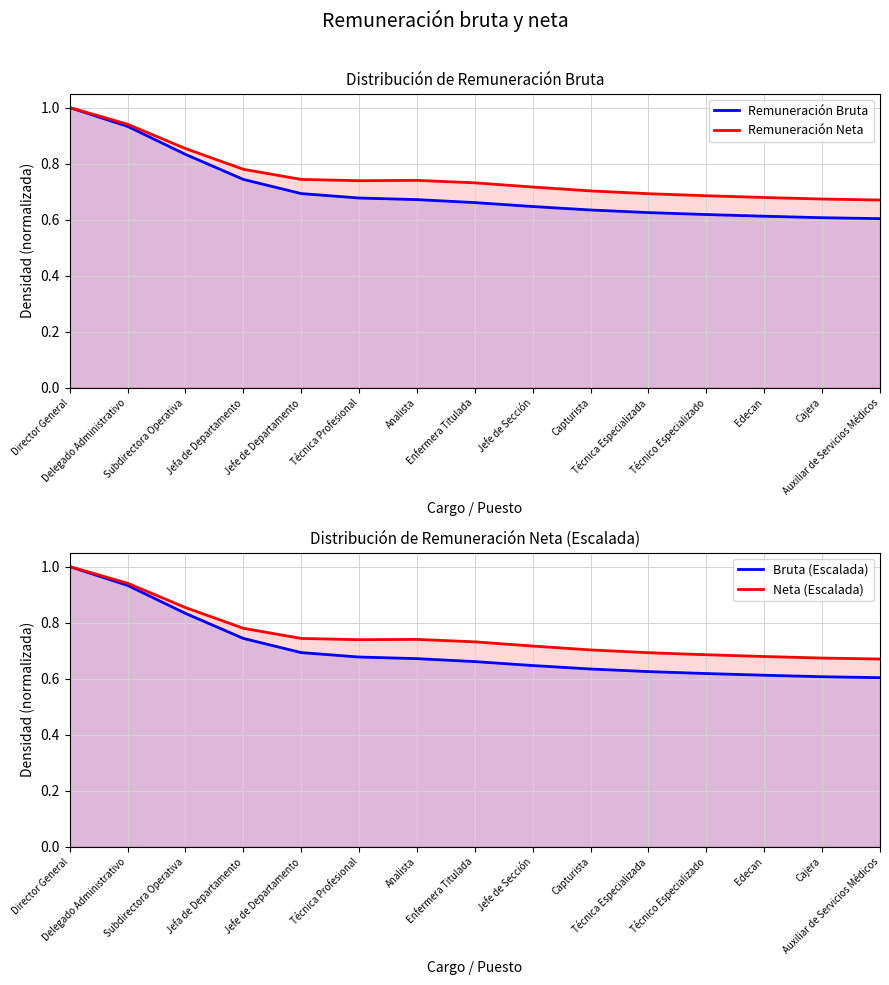

Which has a higher value, Técnica Especializada or Técnico Especializado?

Técnica Especializada